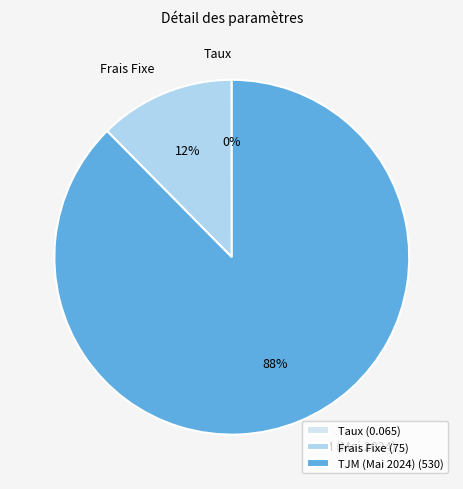

The TJM (Mai 2024) slice represents 88% of the pie. True or false?

True